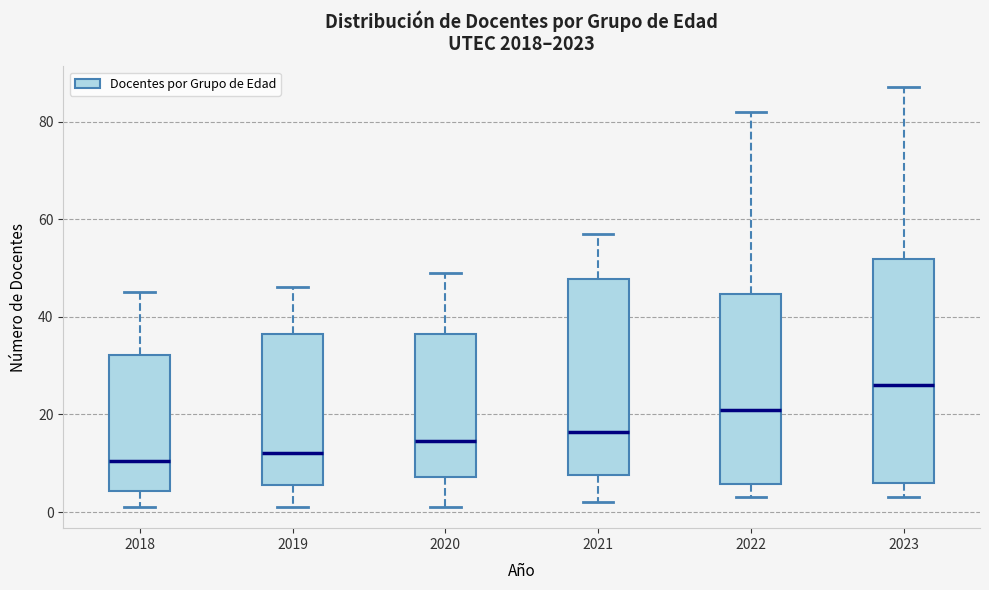

Reading left to right, read every box against the y-axis: the position of its median line, the range the box covers, and the ends of its whiskers. The values are not printed on the chart, so give them approximately, as read against the axis.

2018: median 10, box 4 to 32, whiskers 2 to 46
2019: median 12, box 6 to 36, whiskers 2 to 46
2020: median 14, box 8 to 36, whiskers 2 to 50
2021: median 16, box 8 to 48, whiskers 2 to 58
2022: median 22, box 6 to 44, whiskers 4 to 82
2023: median 26, box 6 to 52, whiskers 4 to 88